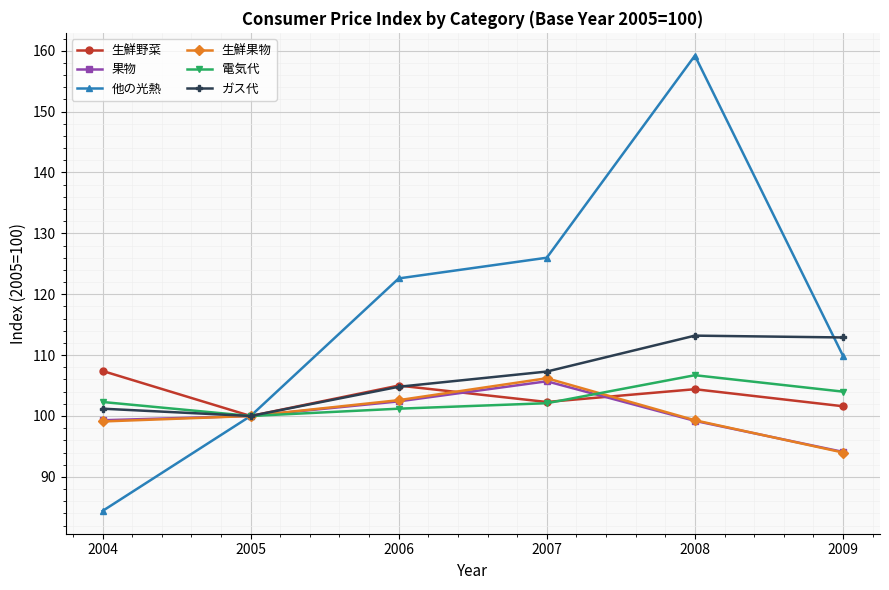

True or false: 生鮮野菜 has more than 1 points higher than both neighbors.

True